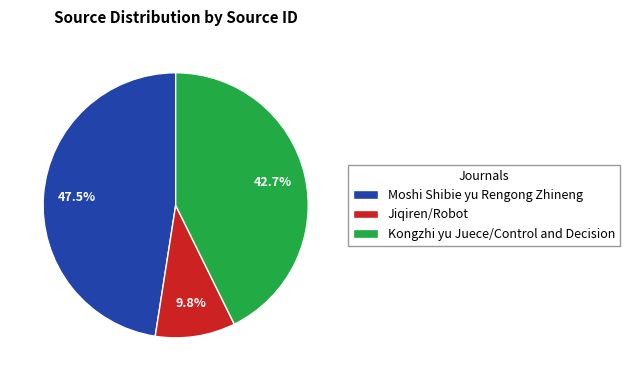

To the nearest percent, what is the difference between the Kongzhi yu Juece/Control and Decision and Moshi Shibie yu Rengong Zhineng slice percentages?

5%